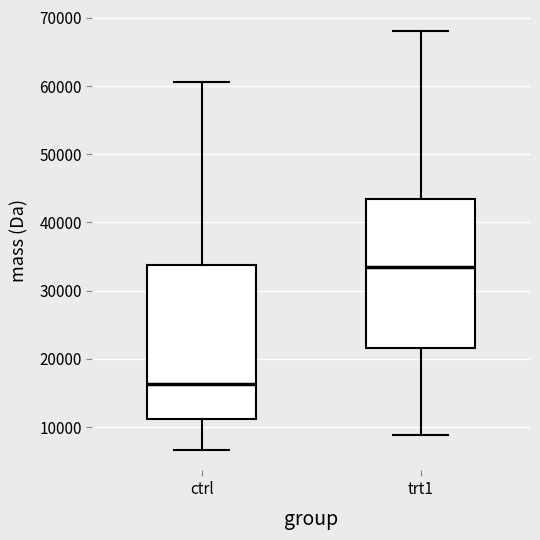

Reading left to right, transcribe this box plot: for each box, give where its median line is, the range the box spans, and where its two whiskers end, as read against the y-axis. The values are not printed on the chart, so give them approximately, as read against the axis.

ctrl: median 16000, box 11000 to 34000, whiskers 7000 to 61000
trt1: median 34000, box 22000 to 44000, whiskers 9000 to 68000